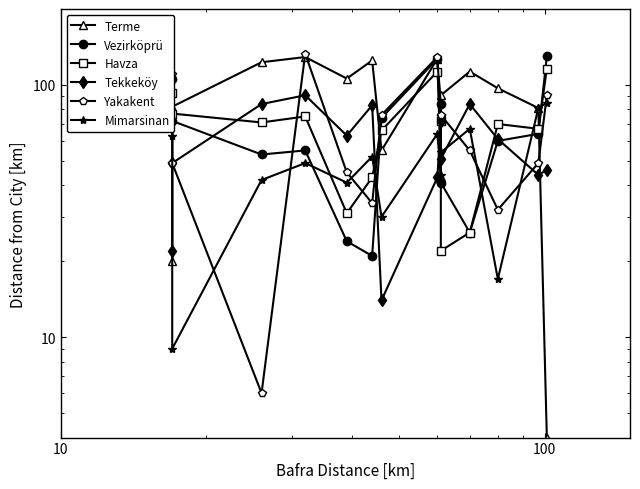

What is the sum of all Vezirköprü values?

937